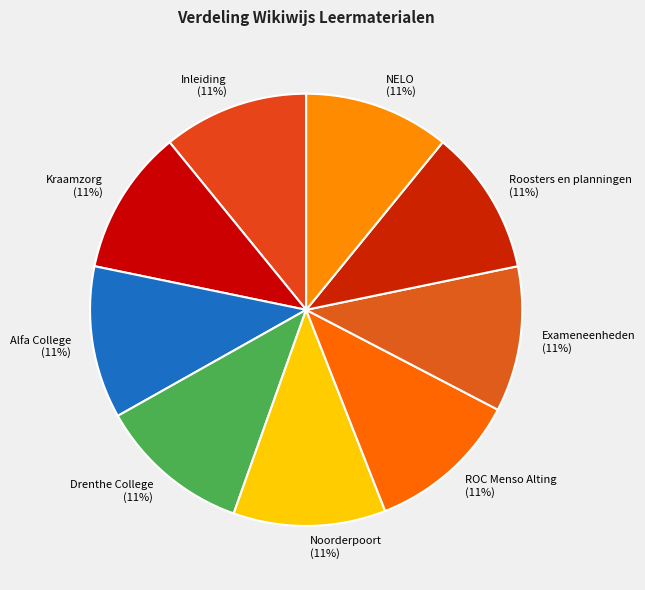

Is the sum of NELO and Roosters en planningen greater than half?

No